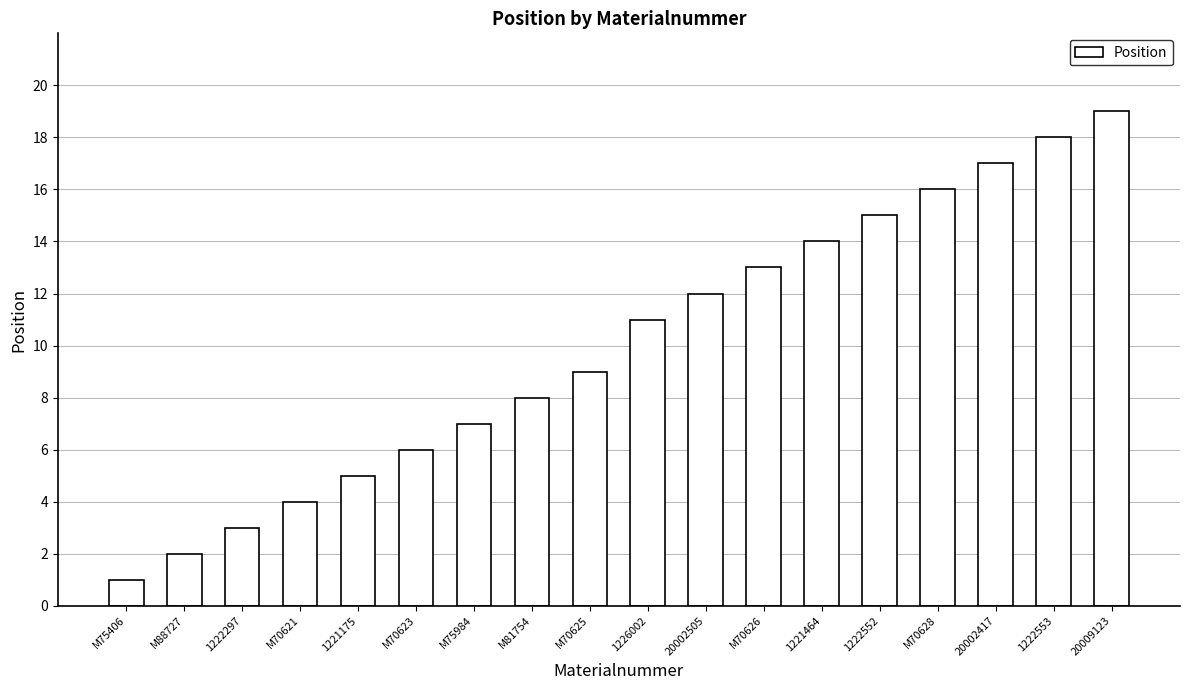

How many data points does each series have?

18